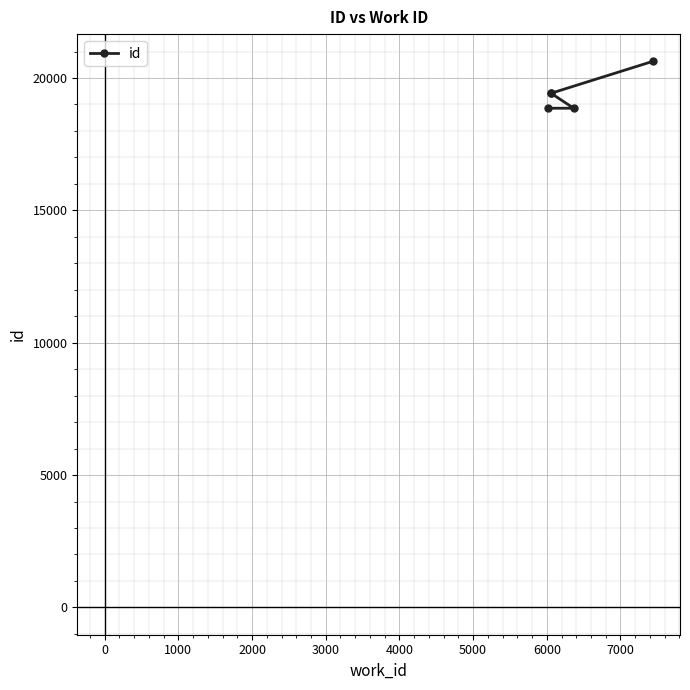

How many lines are shown in the chart?

1